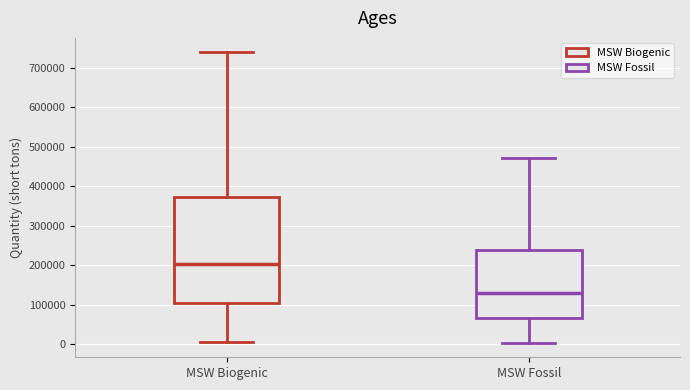

Where does the upper whisker of the box for MSW Fossil end on the y-axis? The values are not printed on the chart, so give them approximately, as read against the axis.

470000